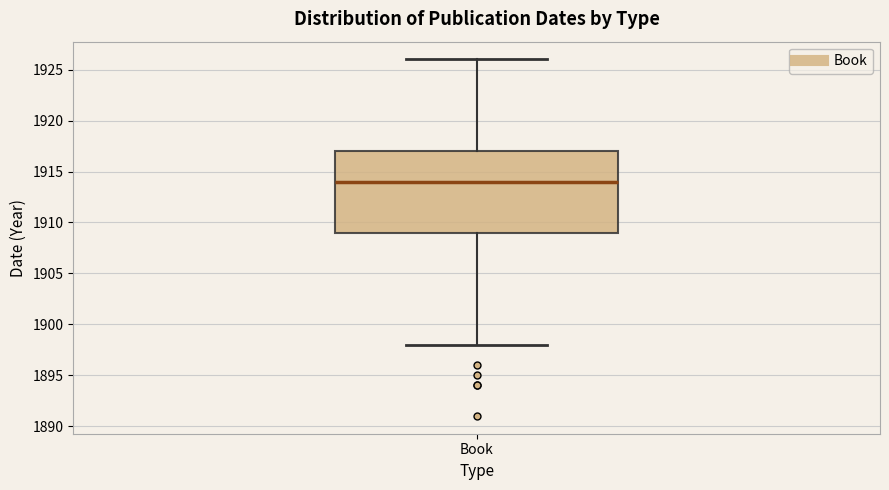

Transcribe this box plot: give where the median line is, the range the box spans, and where the two whiskers end, as read against the y-axis. The values are not printed on the chart, so give them approximately, as read against the axis.

median 1914, box 1909 to 1917, whiskers 1898 to 1926